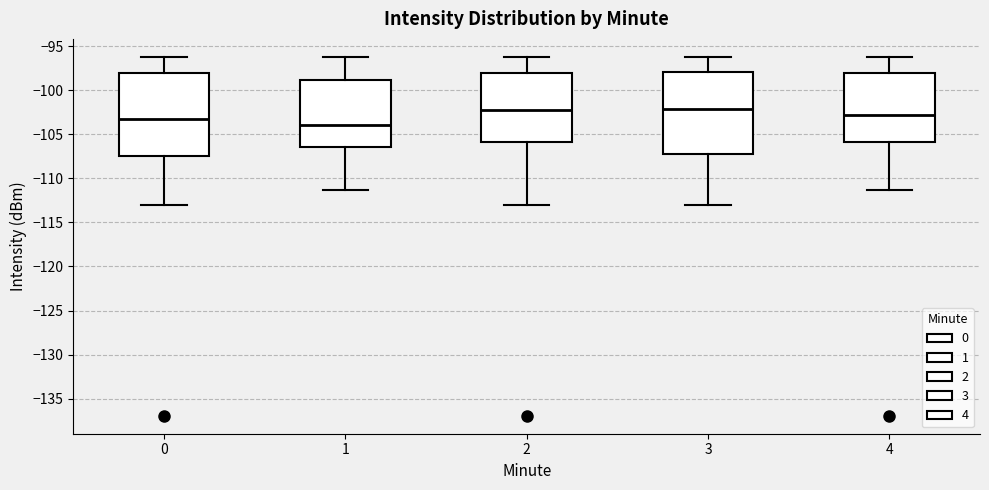

Reading left to right, transcribe this box plot: for each box, give where its median line is, the range the box spans, and where its two whiskers end, as read against the y-axis. The values are not printed on the chart, so give them approximately, as read against the axis.

0: median -103.5, box -107.5 to -98.0, whiskers -113.0 to -96.0
1: median -104.0, box -106.5 to -99.0, whiskers -111.5 to -96.0
2: median -102.0, box -106.0 to -98.0, whiskers -113.0 to -96.0
3: median -102.0, box -107.5 to -98.0, whiskers -113.0 to -96.0
4: median -103.0, box -106.0 to -98.0, whiskers -111.5 to -96.0